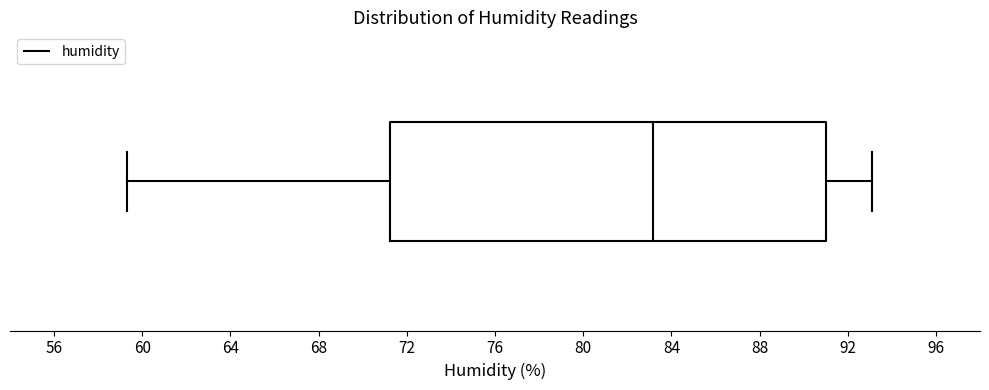

Where is the right edge of the box on the x-axis? The values are not printed on the chart, so give them approximately, as read against the axis.

91.0